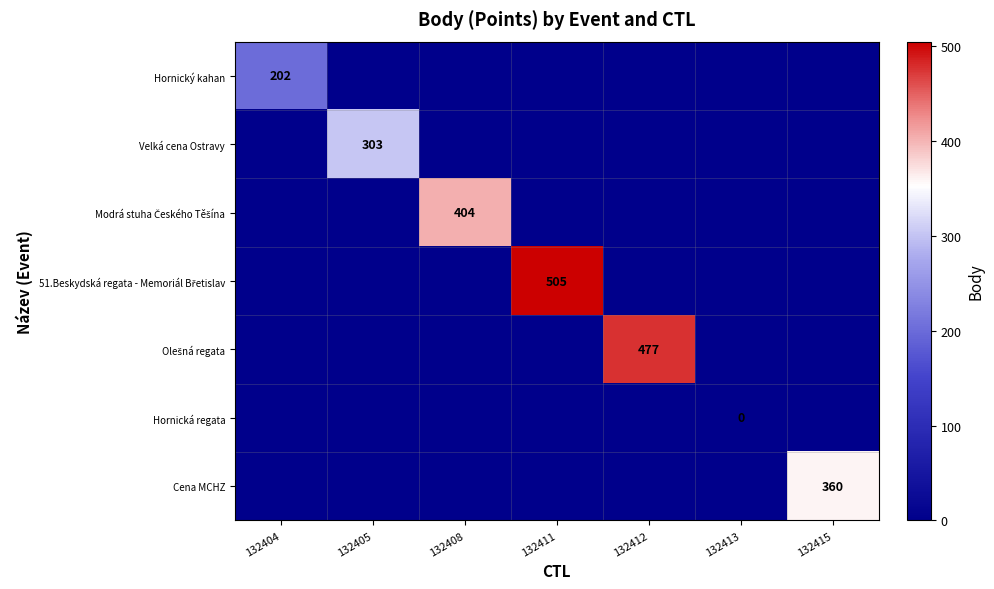

True or false: Hornický kahan has a value of 202 at 132404.

True